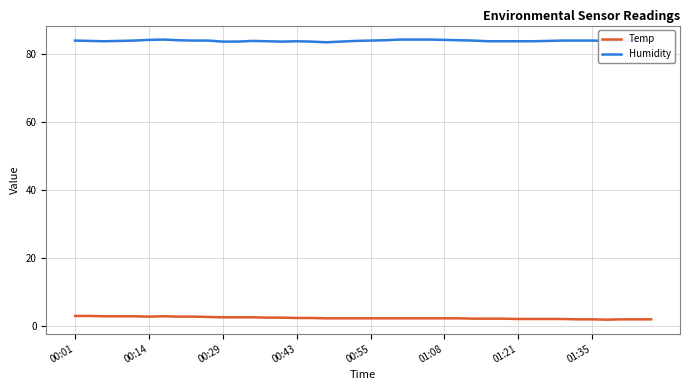

What is the highest value of the Humidity series?

84.3